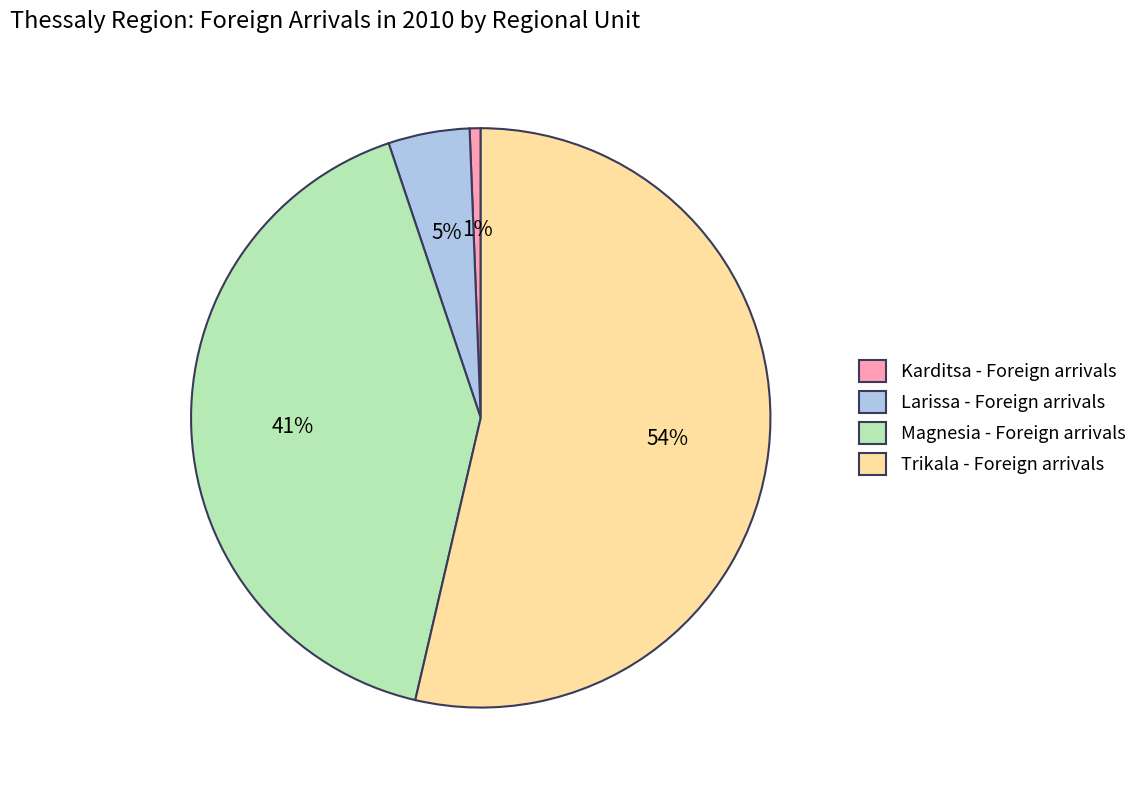

The Magnesia - Foreign arrivals slice represents 41% of the pie. True or false?

True